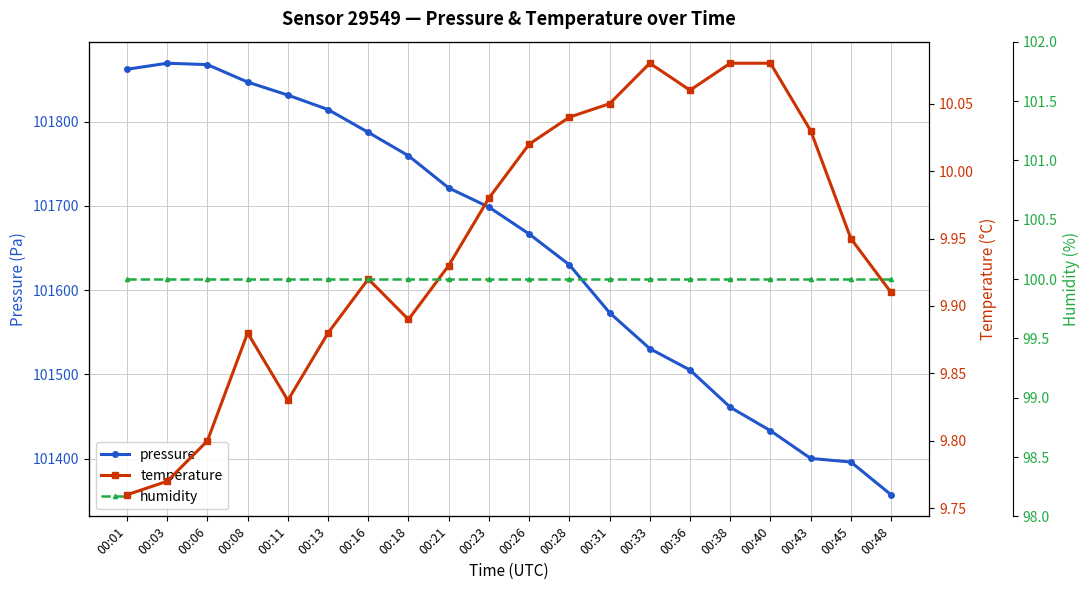

Which series has the widest spread of values?

pressure